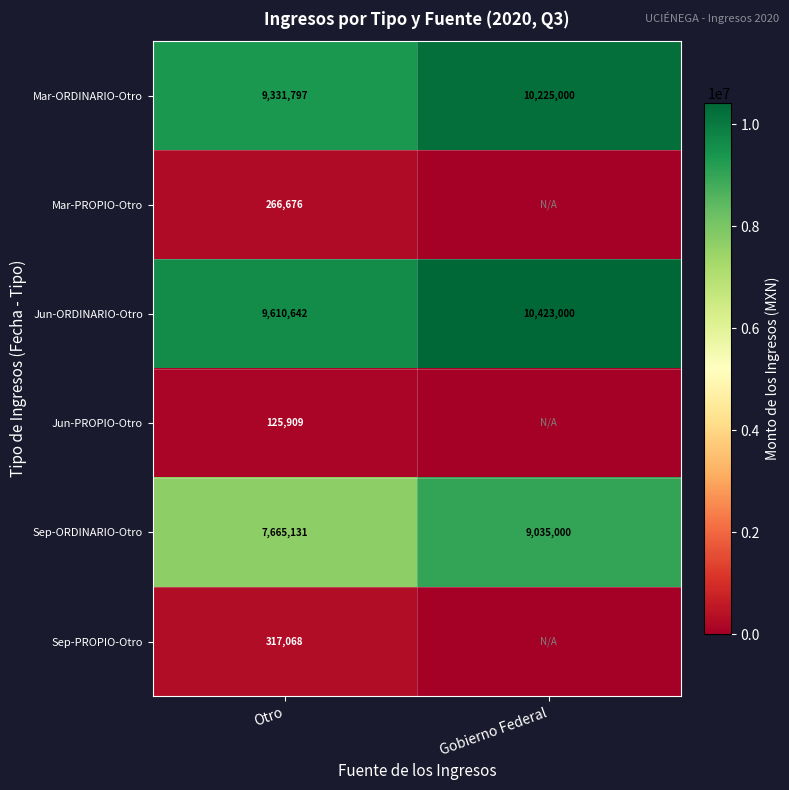

What is the difference between the maximum and minimum values in the Sep-ORDINARIO-Otro series?

1369869